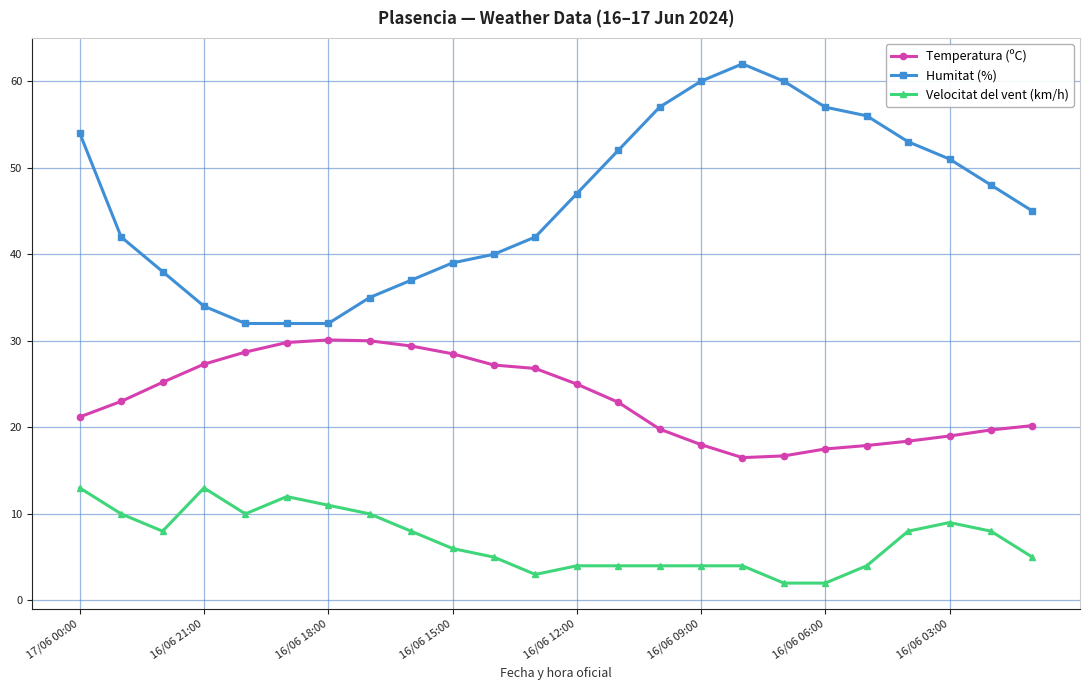

Which series has the widest spread of values?

Humitat (%)